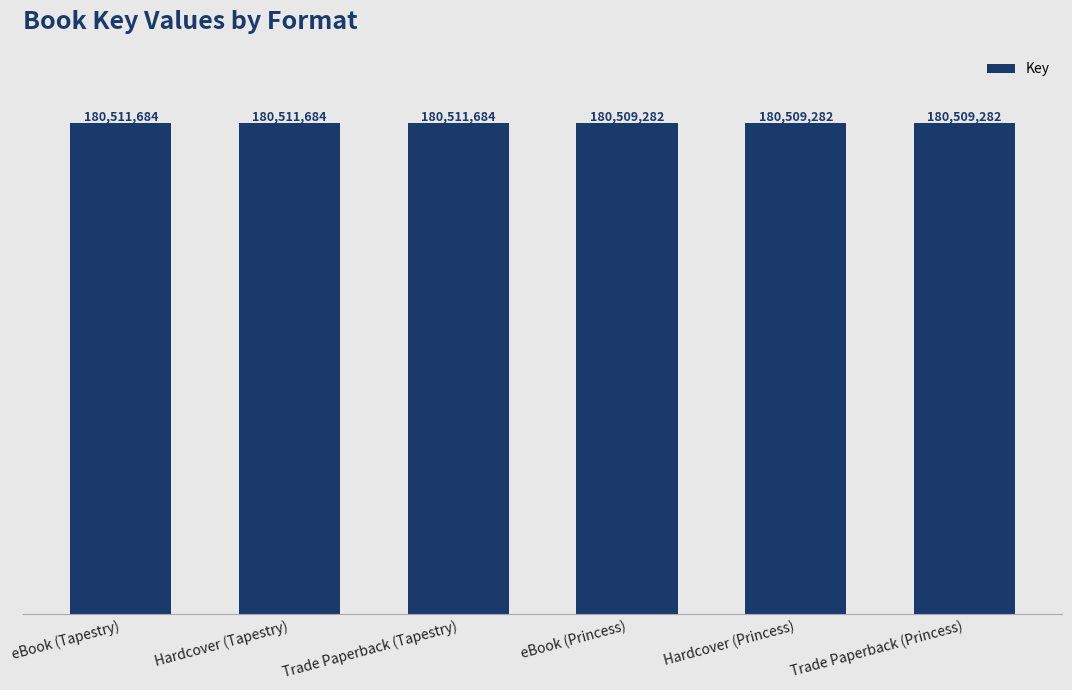

What position from the left is Hardcover (Princess)?

5